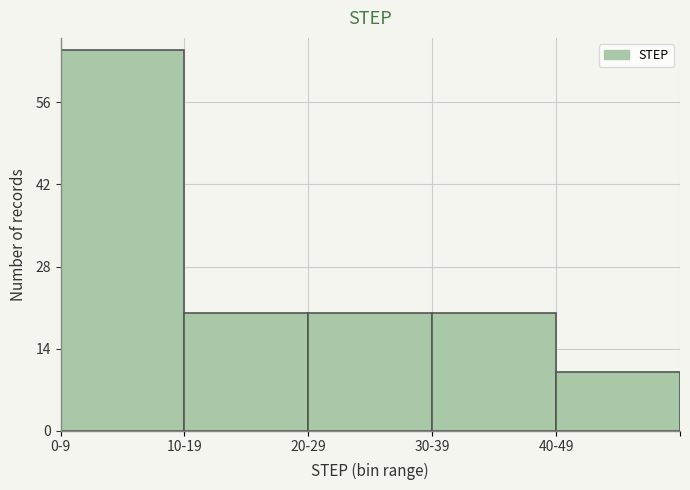

Reading left to right, what are all the values shown in this chart?

0-9=65	10-19=20	20-29=20	30-39=20	40-49=10